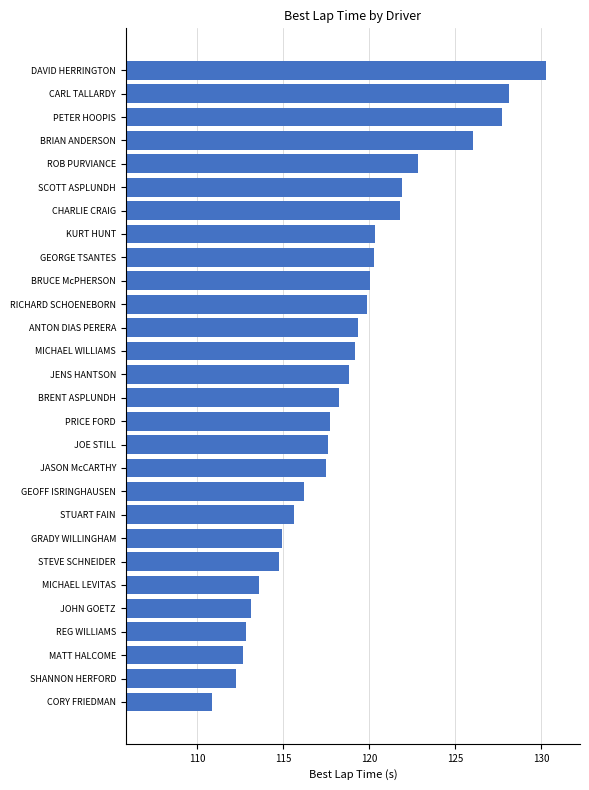

What is the average value?

118.7